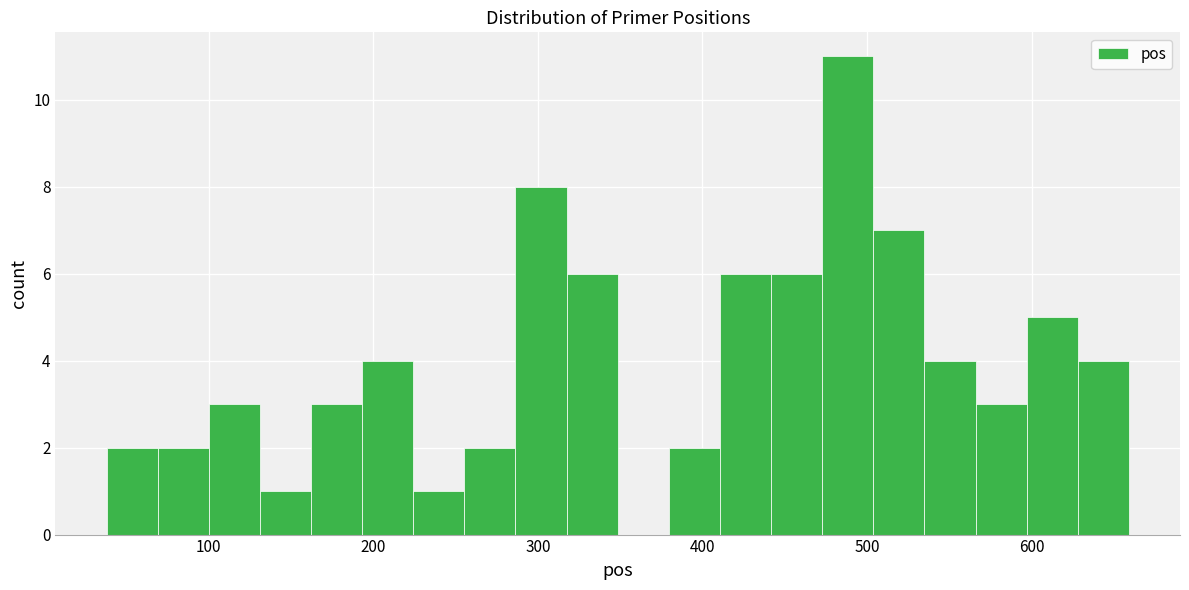

Read against the x-axis, roughly where is the centre of the tallest bar?

490